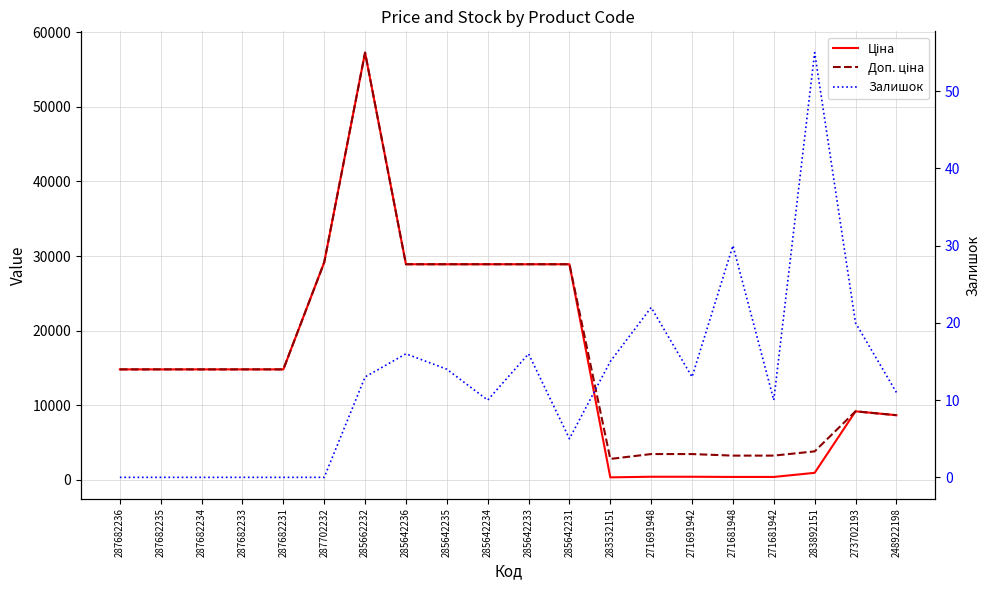

What is the value of the Доп. ціна point at the 1st from the left?

14817.6